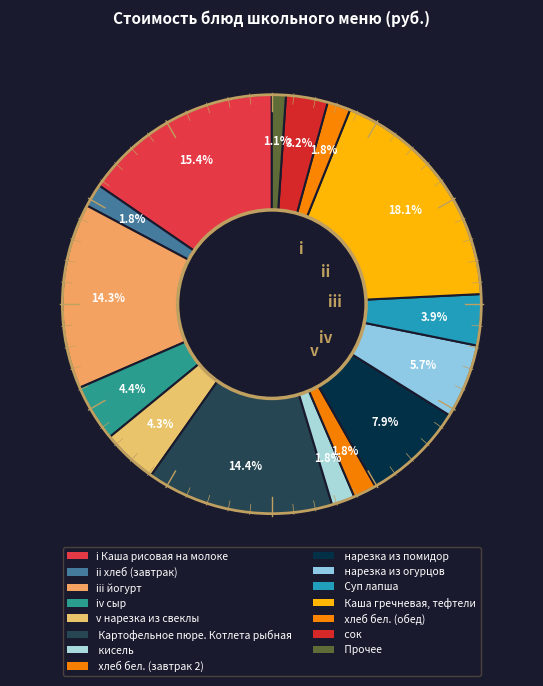

To the nearest percent, what is the average slice percentage?

7%